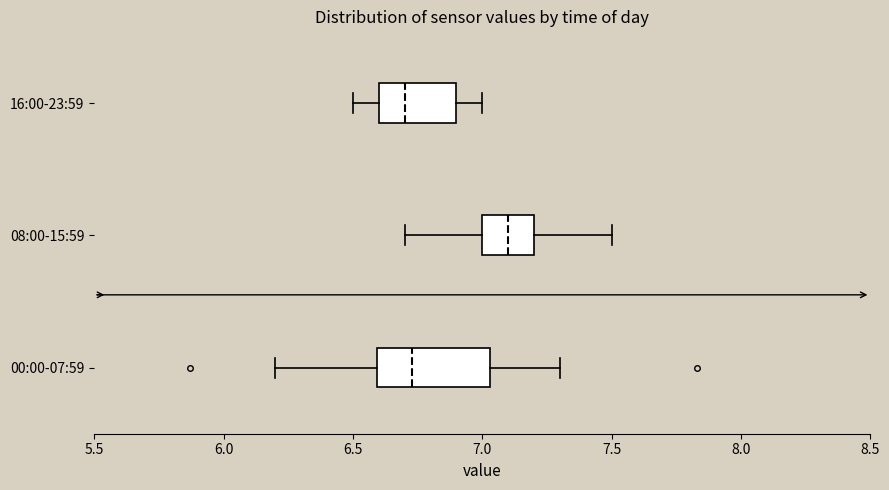

Where is the left edge of the box for 00:00-07:59 on the x-axis? The values are not printed on the chart, so give them approximately, as read against the axis.

6.60